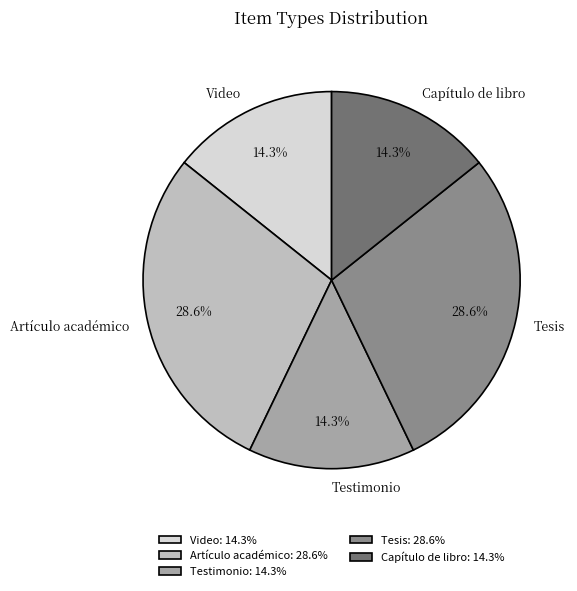

How many segments does this pie chart have?

5